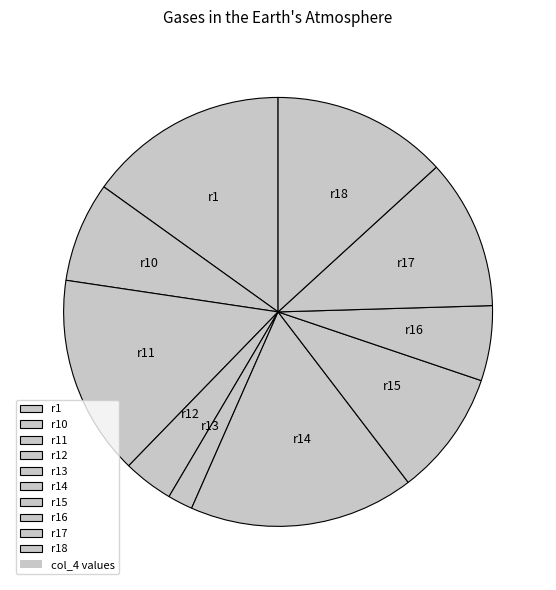

Between r17 and r16, which is larger?

r17